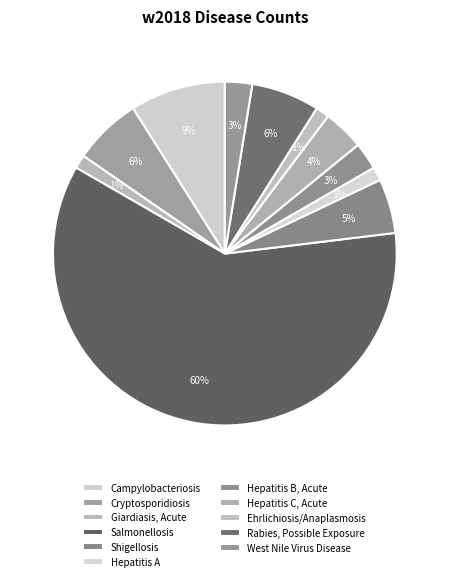

How many slices are in this pie chart?

11